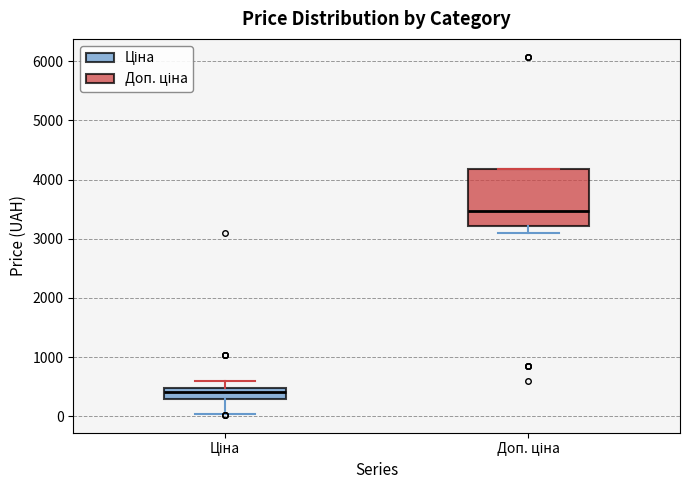

Reading left to right, read every box against the y-axis: the position of its median line, the range the box covers, and the ends of its whiskers. The values are not printed on the chart, so give them approximately, as read against the axis.

Ціна: median 400, box 300 to 500, whiskers 0 to 600
Доп. ціна: median 3500, box 3200 to 4200, whiskers 3100 to 4200